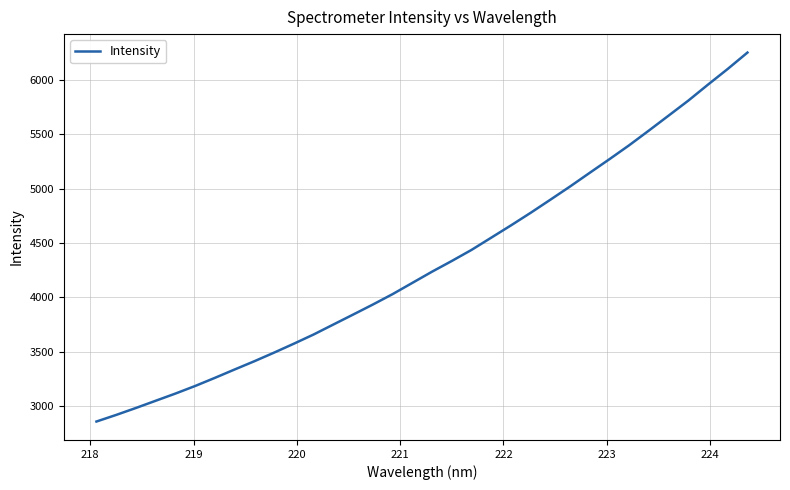

What is the difference between the second highest and minimum values?

3239.4